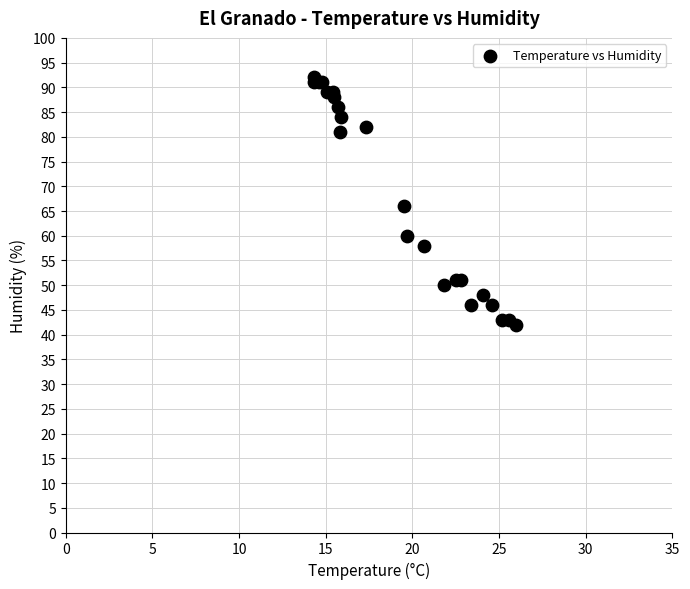

What Y value in the scatter plot is closest to 67?

66